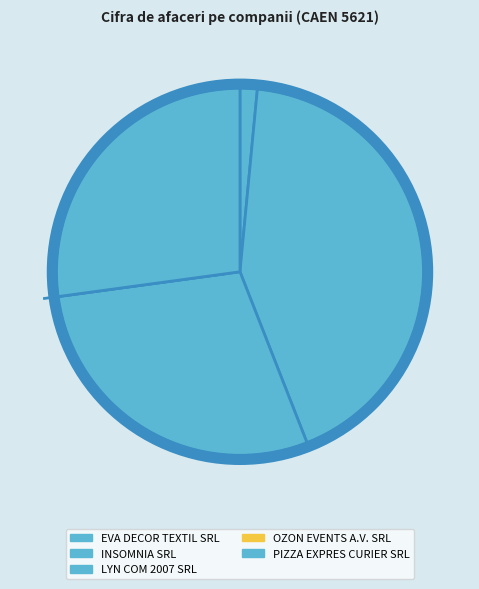

Which slice is the smallest?

OZON EVENTS A.V. SRL